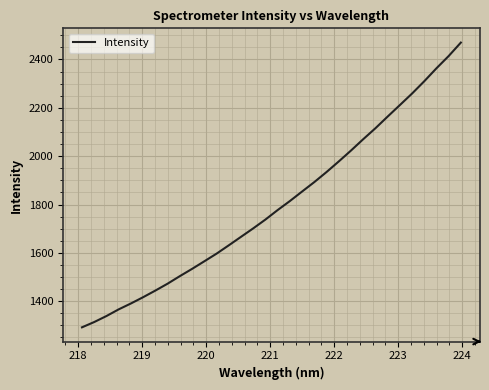

What is the minimum value shown in the chart?

1292.0